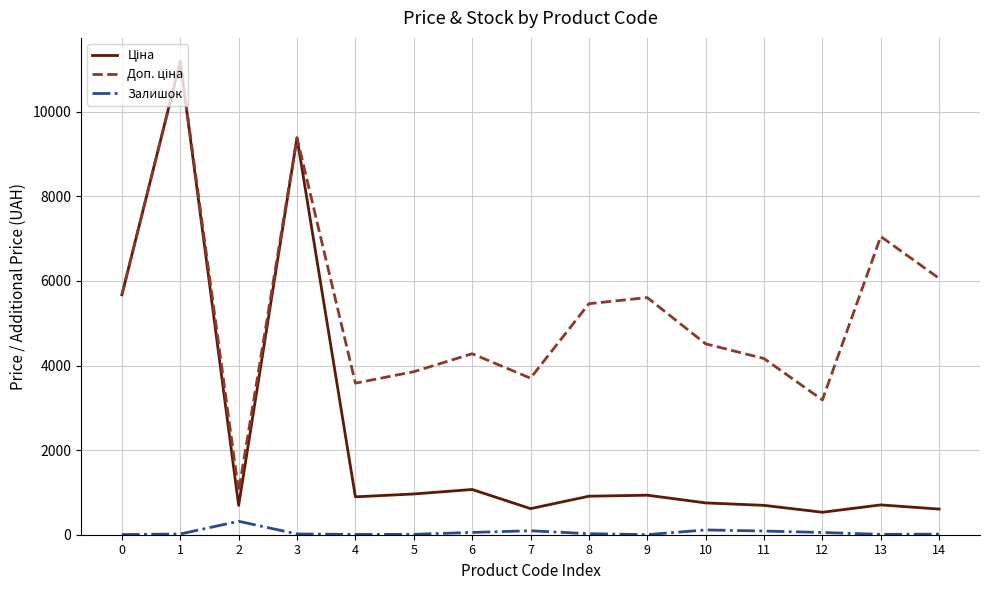

What is the greatest value displayed?

11188.2